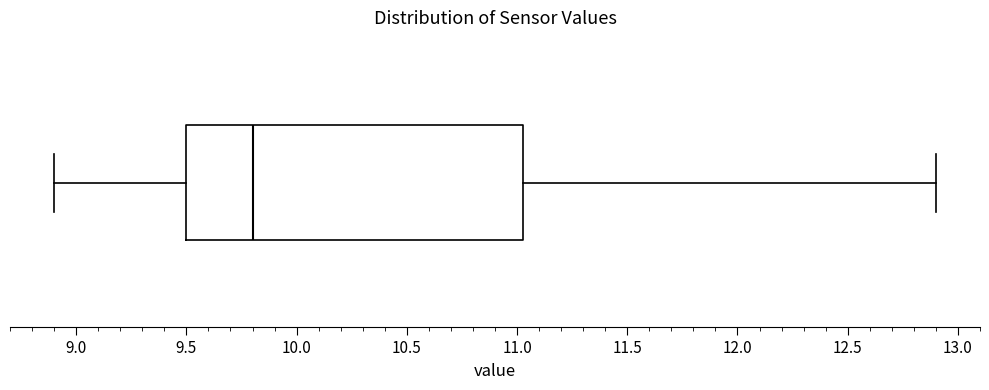

Where does the right whisker of the box end on the x-axis? The values are not printed on the chart, so give them approximately, as read against the axis.

12.90